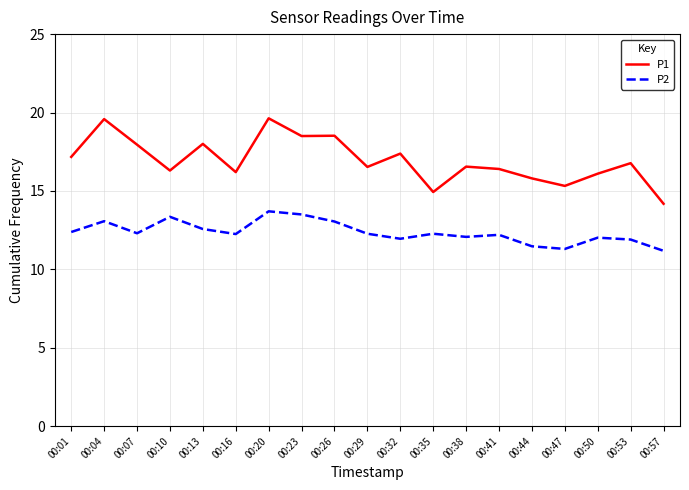

True or false: P1 and P2 intersect in this chart.

False